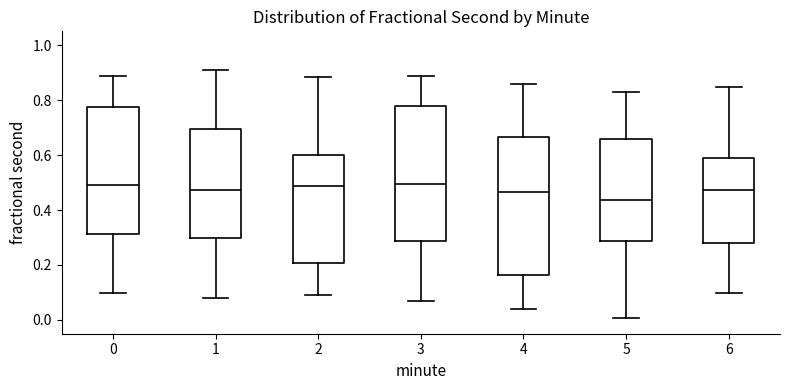

Reading left to right, transcribe this box plot: for each box, give where its median line is, the range the box spans, and where its two whiskers end, as read against the y-axis. The values are not printed on the chart, so give them approximately, as read against the axis.

0: median 0.50, box 0.32 to 0.78, whiskers 0.10 to 0.88
1: median 0.48, box 0.30 to 0.70, whiskers 0.08 to 0.90
2: median 0.48, box 0.20 to 0.60, whiskers 0.10 to 0.88
3: median 0.50, box 0.28 to 0.78, whiskers 0.06 to 0.88
4: median 0.46, box 0.16 to 0.66, whiskers 0.04 to 0.86
5: median 0.44, box 0.28 to 0.66, whiskers 0.00 to 0.82
6: median 0.48, box 0.28 to 0.58, whiskers 0.10 to 0.84